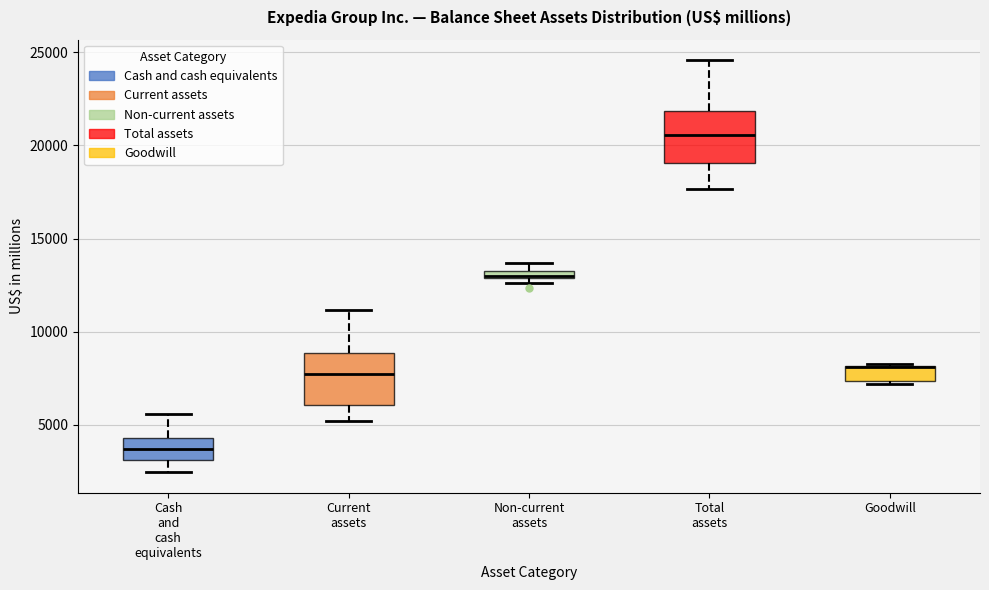

Where is the upper edge of the box for Current assets on the y-axis? The values are not printed on the chart, so give them approximately, as read against the axis.

9000